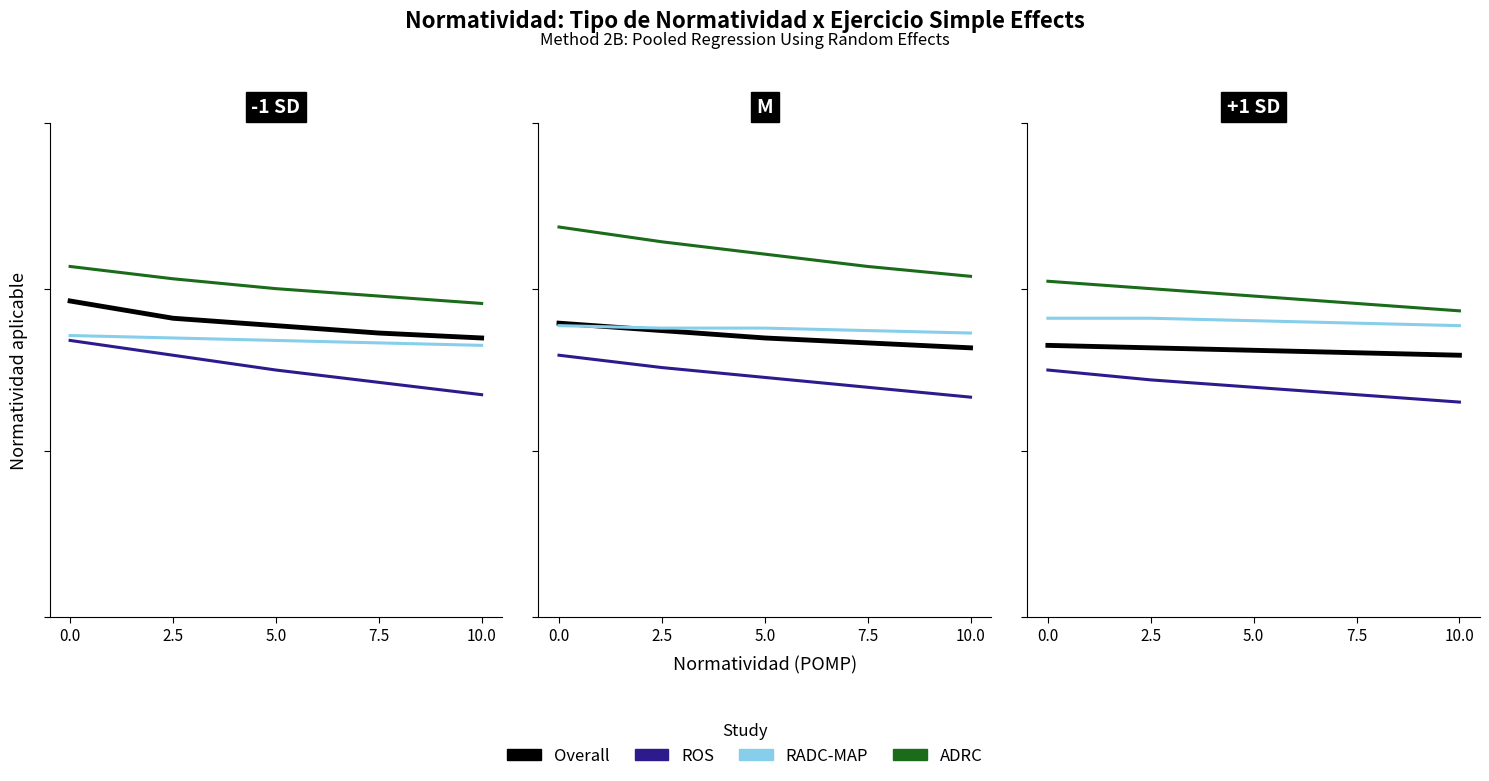

Count the ROS values in the range 0 to 1.

5